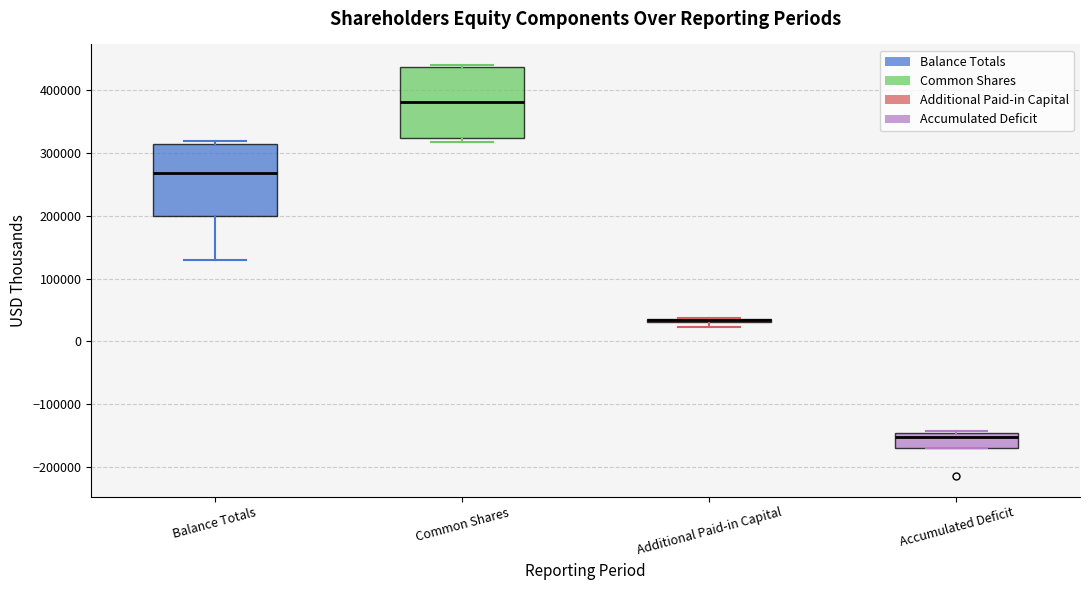

Where is the lower edge of the box for Balance Totals on the y-axis? The values are not printed on the chart, so give them approximately, as read against the axis.

200000